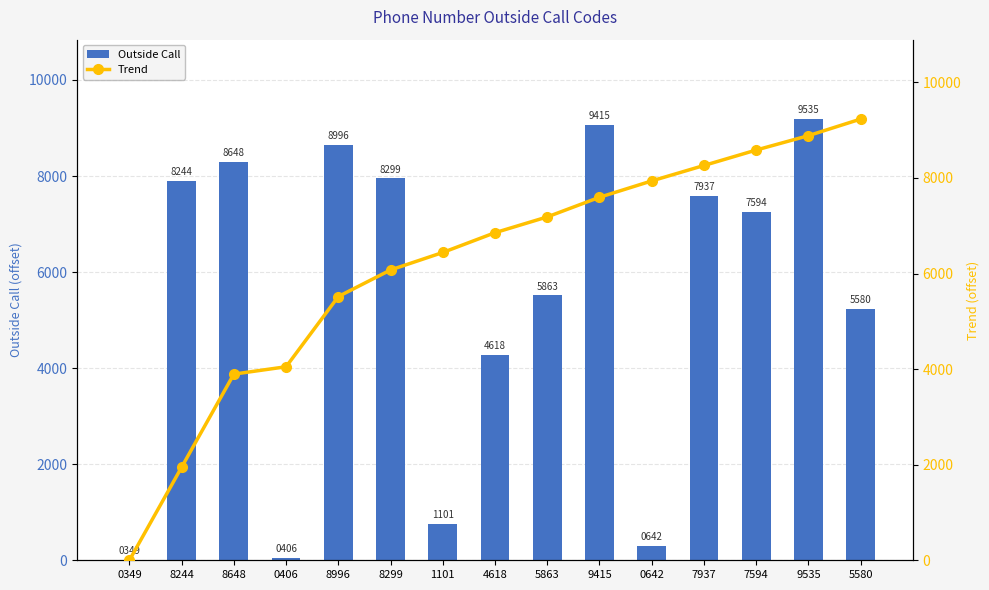

How many positive values does the Trend series have?

14